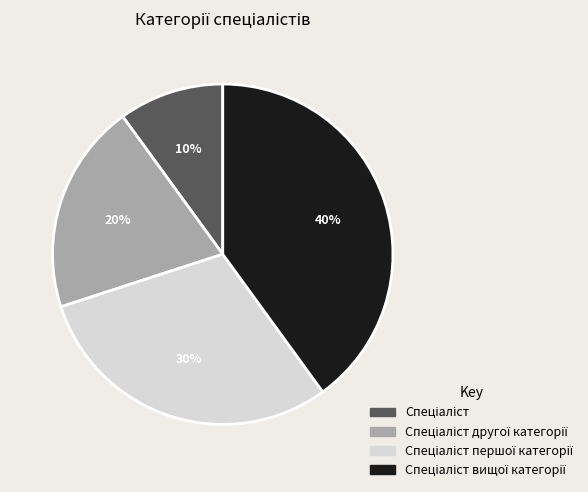

To the nearest percent, what is the difference between the largest and smallest slice percentages?

30%